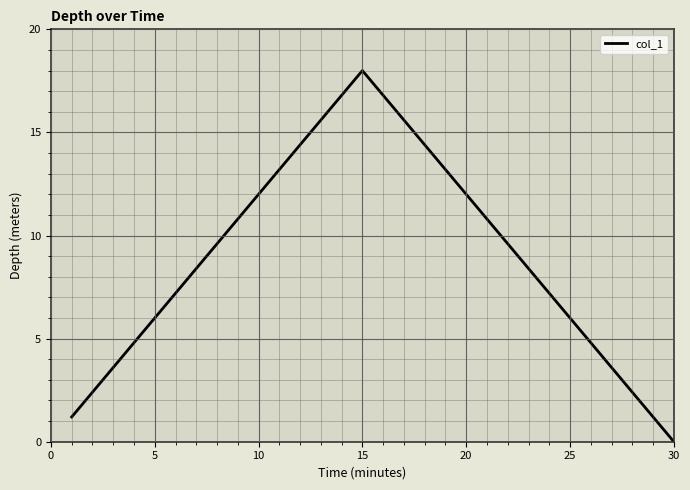

What is the maximum value shown in the chart?

18.0